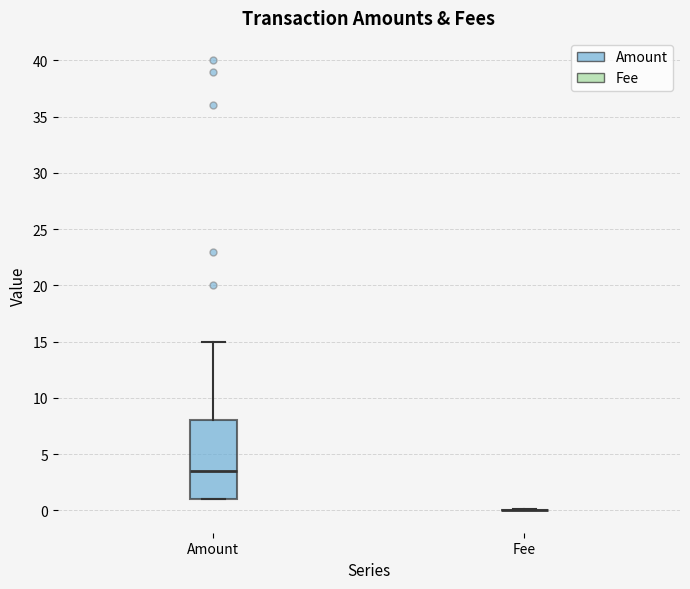

Reading left to right, transcribe this box plot: for each box, give where its median line is, the range the box spans, and where its two whiskers end, as read against the y-axis. The values are not printed on the chart, so give them approximately, as read against the axis.

Amount: median 3.5, box 1.0 to 8.0, whiskers 1.0 to 15.0
Fee: box collapsed to a line at 0.0, whiskers 0.0 to 0.0